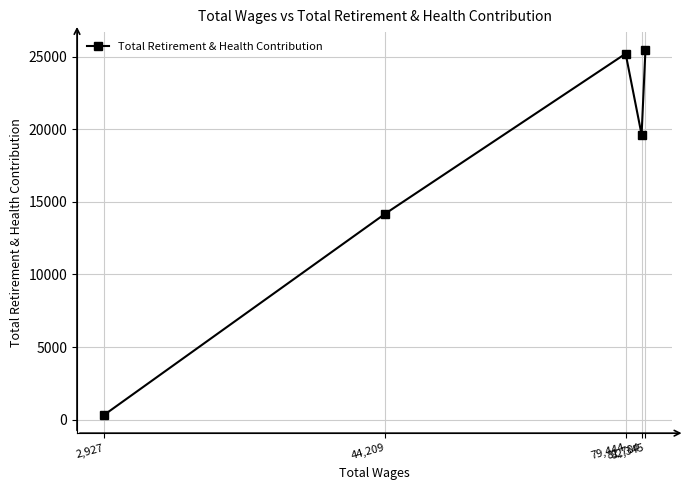

What value does the data have at 2,927?

322